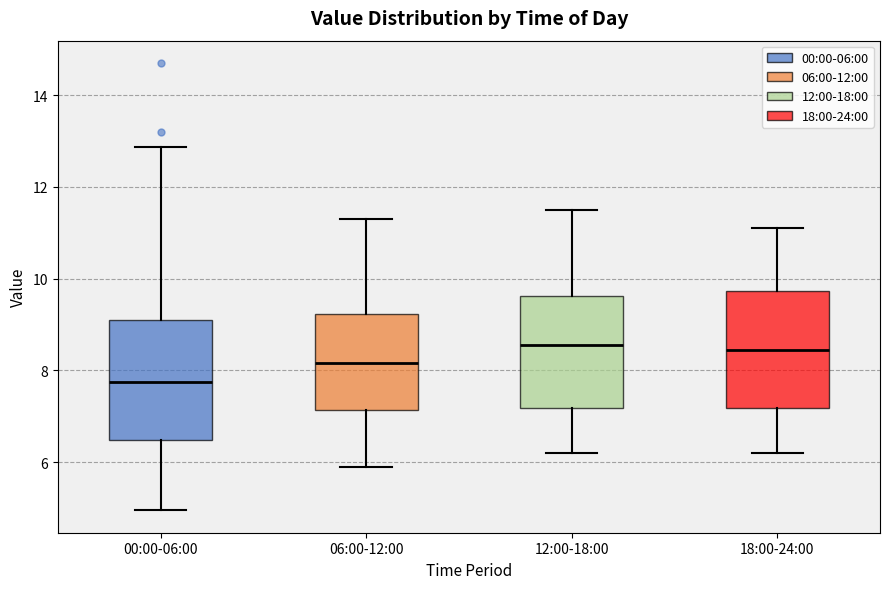

Reading left to right, read every box against the y-axis: the position of its median line, the range the box covers, and the ends of its whiskers. The values are not printed on the chart, so give them approximately, as read against the axis.

00:00-06:00: median 7.8, box 6.4 to 9.2, whiskers 5.0 to 12.8
06:00-12:00: median 8.2, box 7.2 to 9.2, whiskers 6.0 to 11.4
12:00-18:00: median 8.6, box 7.2 to 9.6, whiskers 6.2 to 11.6
18:00-24:00: median 8.4, box 7.2 to 9.8, whiskers 6.2 to 11.2